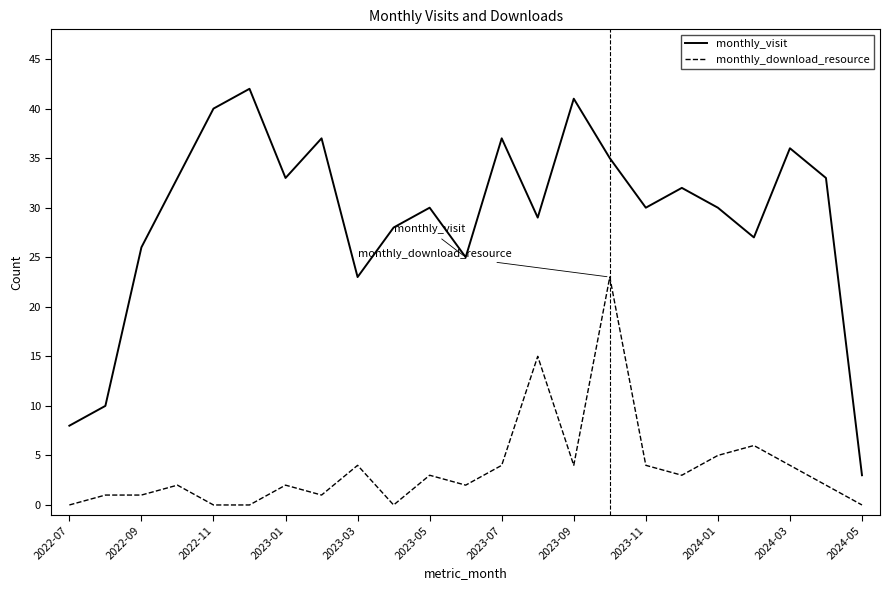

What is the difference between the maximum and minimum values in the monthly_visit series?

39